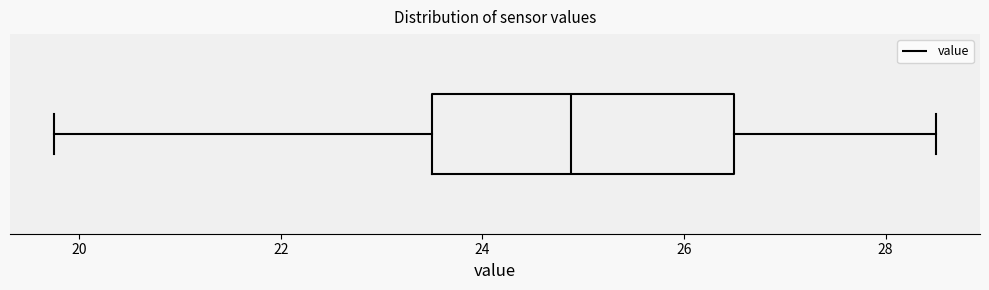

Transcribe this box plot: give where the median line is, the range the box spans, and where the two whiskers end, as read against the x-axis. The values are not printed on the chart, so give them approximately, as read against the axis.

median 24.8, box 23.6 to 26.6, whiskers 19.8 to 28.6